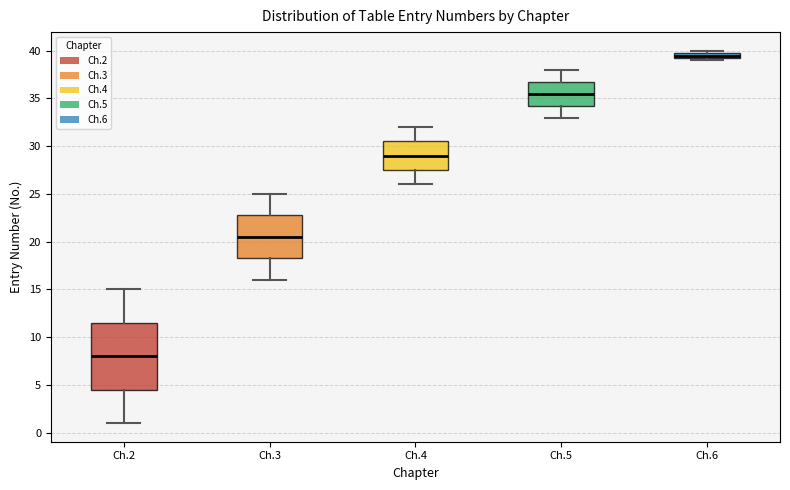

Which box's median line is the lowest?

Ch.2